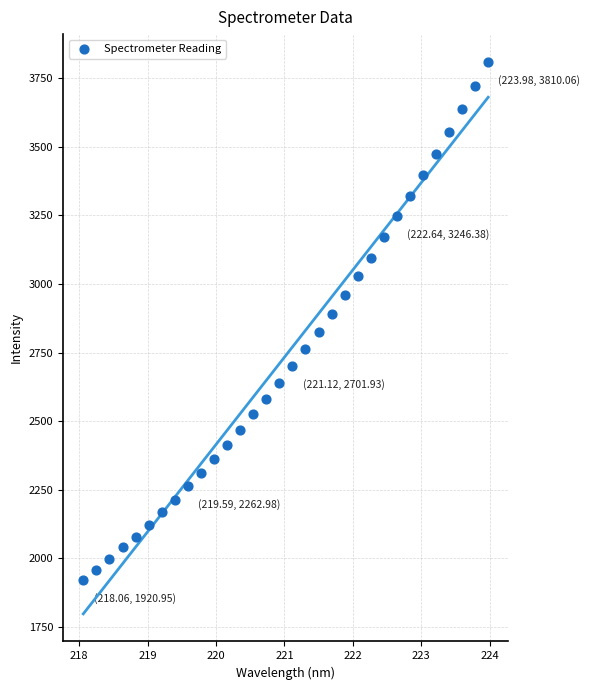

What is the range of X values (max minus min)?

5.9